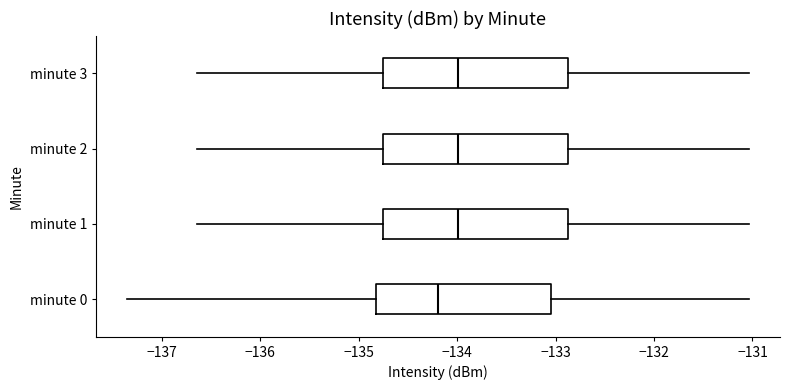

Reading bottom to top, transcribe this box plot: for each box, give where its median line is, the range the box spans, and where its two whiskers end, as read against the x-axis. The values are not printed on the chart, so give them approximately, as read against the axis.

minute 0: median -134.2, box -134.8 to -133.1, whiskers -137.4 to -131.0
minute 1: median -134.0, box -134.8 to -132.9, whiskers -136.6 to -131.0
minute 2: median -134.0, box -134.8 to -132.9, whiskers -136.6 to -131.0
minute 3: median -134.0, box -134.8 to -132.9, whiskers -136.6 to -131.0